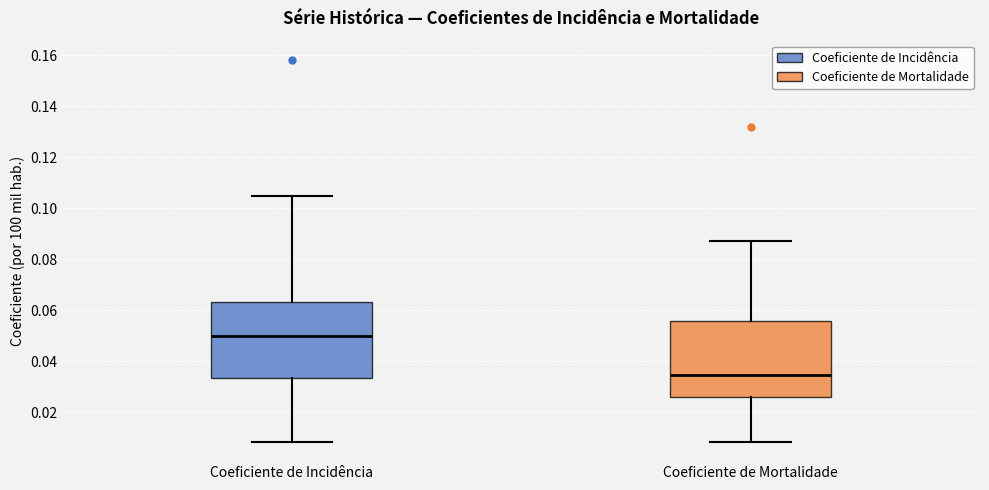

Which box's median line is the highest?

Coeficiente de Incidência